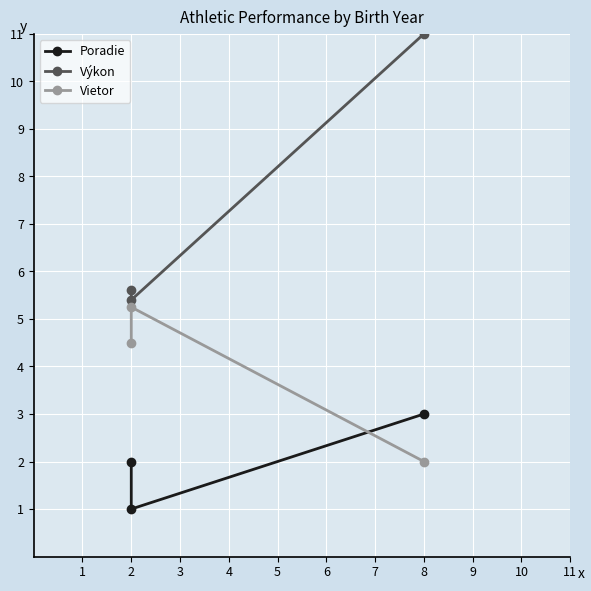

What is the maximum value for Výkon?

11.0